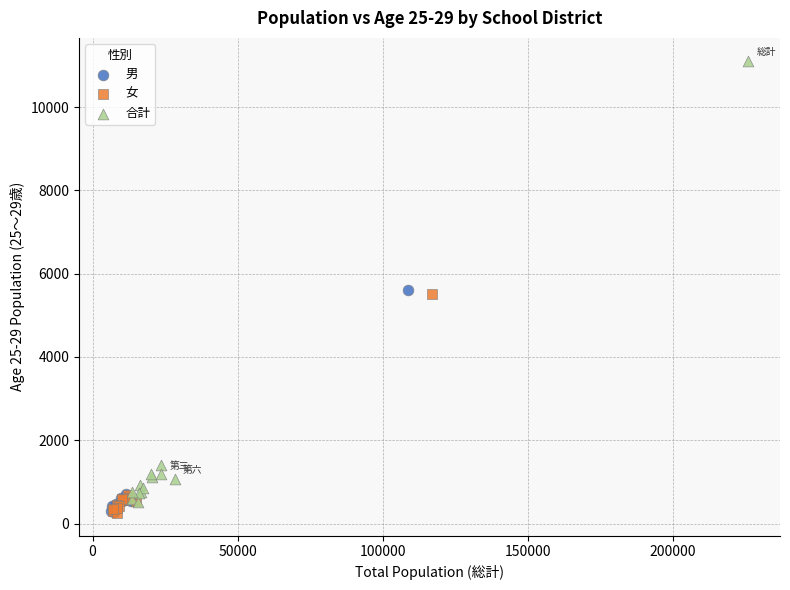

What are all the series names shown in the legend?

男, 女, 合計